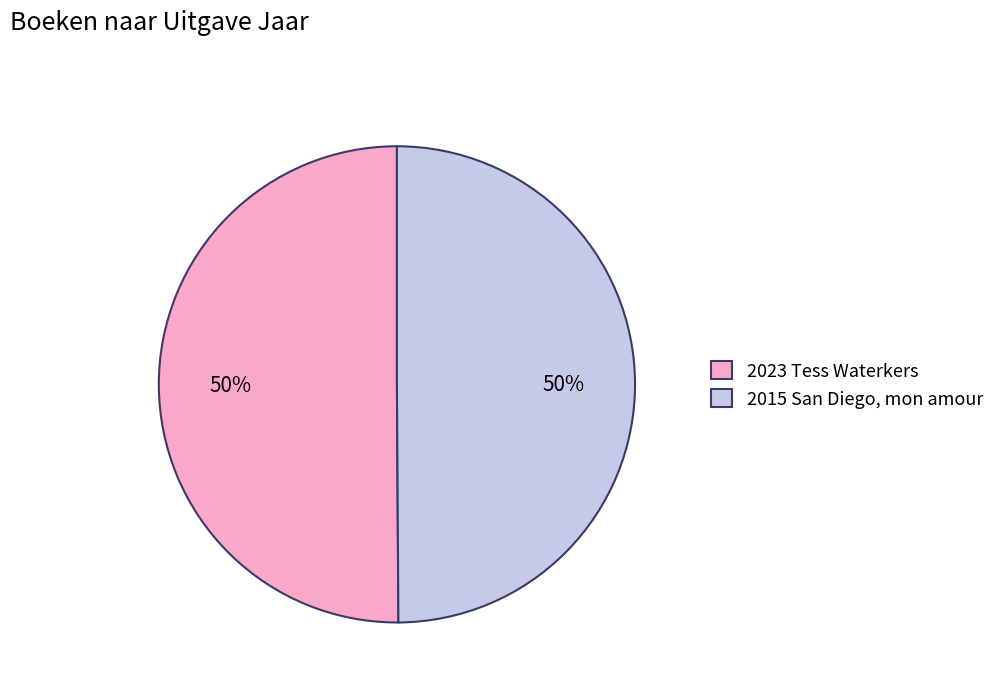

What is the ratio of the value at 2023 Tess Waterkers to the value at 2015 San Diego, mon amour?

1.0